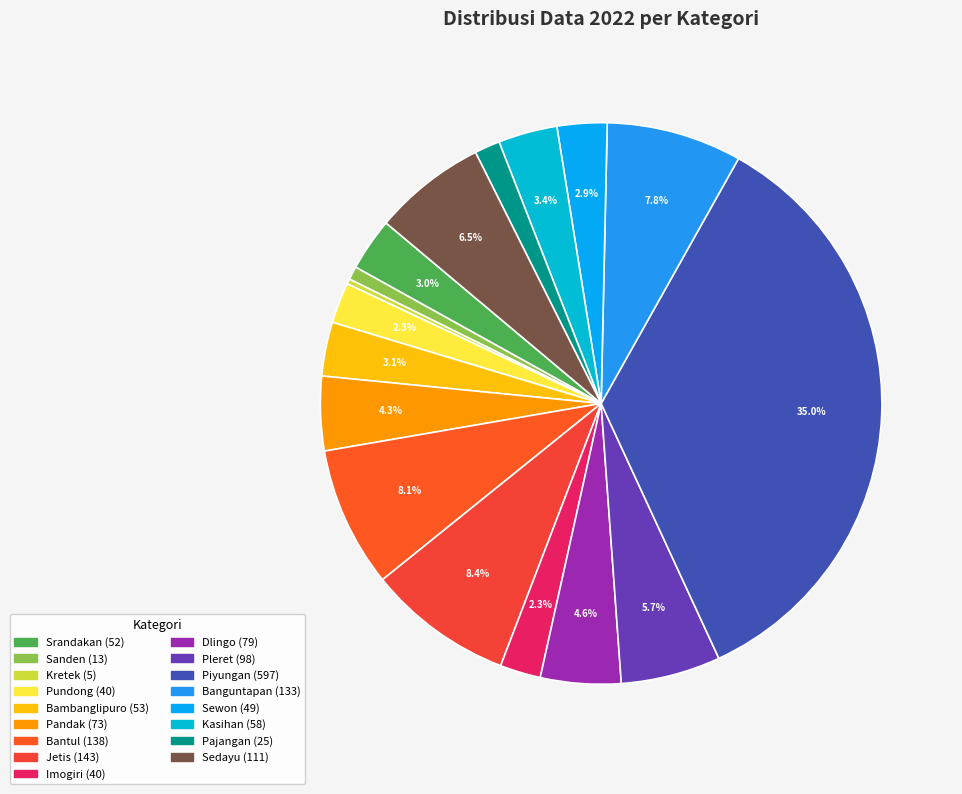

Rank the categories by value from lowest to highest.

Kretek, Sanden, Pajangan, Pundong, Imogiri, Sewon, Srandakan, Bambanglipuro, Kasihan, Pandak, Dlingo, Pleret, Sedayu, Banguntapan, Bantul, Jetis, Piyungan